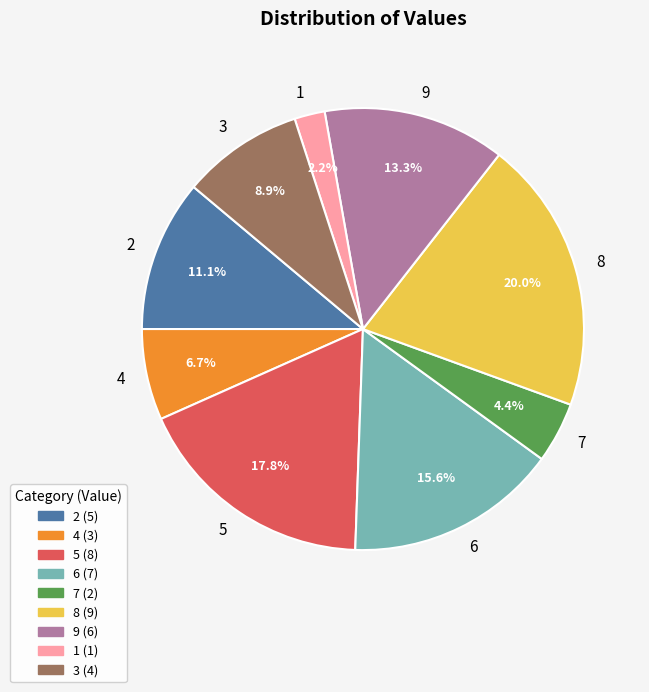

To the nearest percent, what is the difference between the 2 and 1 slice percentages?

9%